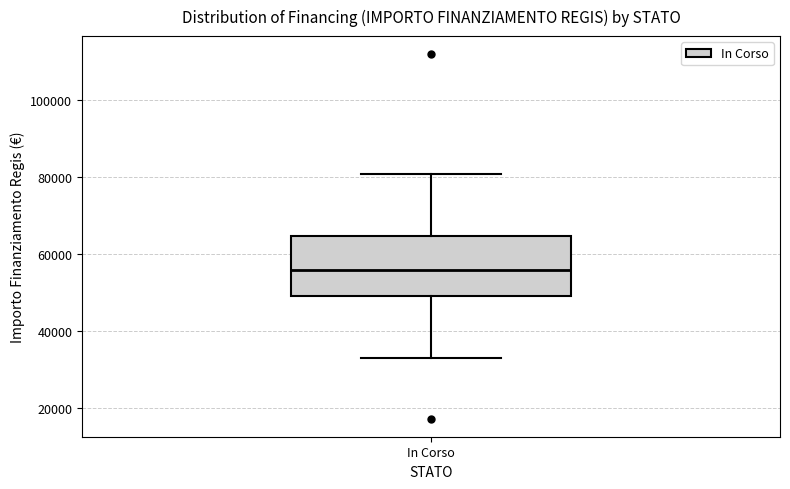

Where does the upper whisker of the box for In Corso end on the y-axis? The values are not printed on the chart, so give them approximately, as read against the axis.

80000